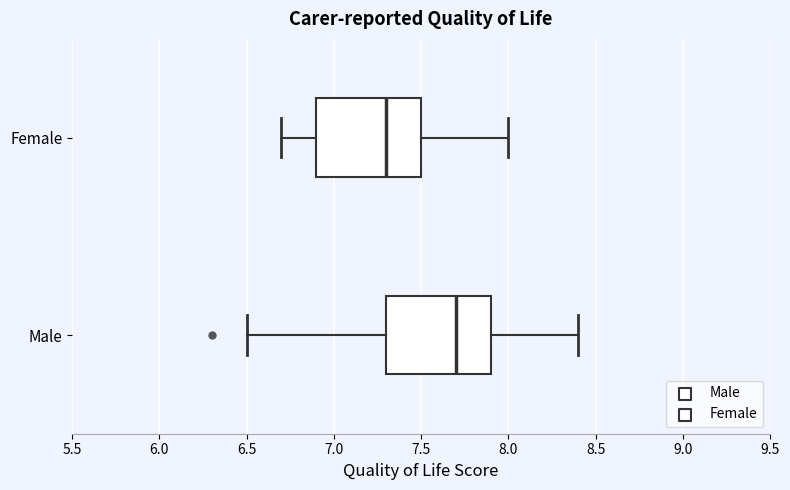

Reading bottom to top, read every box against the x-axis: the position of its median line, the range the box covers, and the ends of its whiskers. The values are not printed on the chart, so give them approximately, as read against the axis.

Male: median 7.7, box 7.3 to 7.9, whiskers 6.5 to 8.4
Female: median 7.3, box 6.9 to 7.5, whiskers 6.7 to 8.0